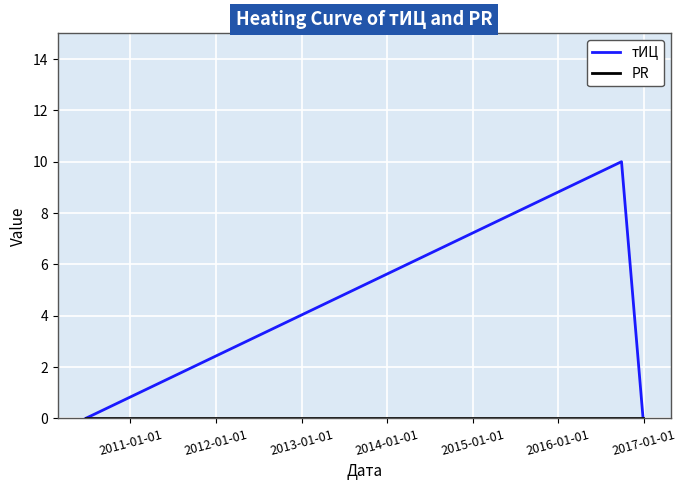

Does the chart display data point markers on the line(s)?

No